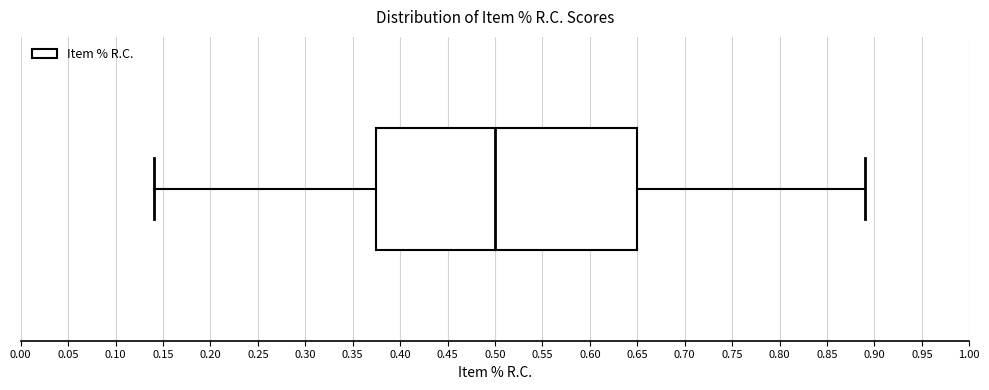

Transcribe this box plot: give where the median line is, the range the box spans, and where the two whiskers end, as read against the x-axis. The values are not printed on the chart, so give them approximately, as read against the axis.

median 0.500, box 0.375 to 0.650, whiskers 0.140 to 0.890